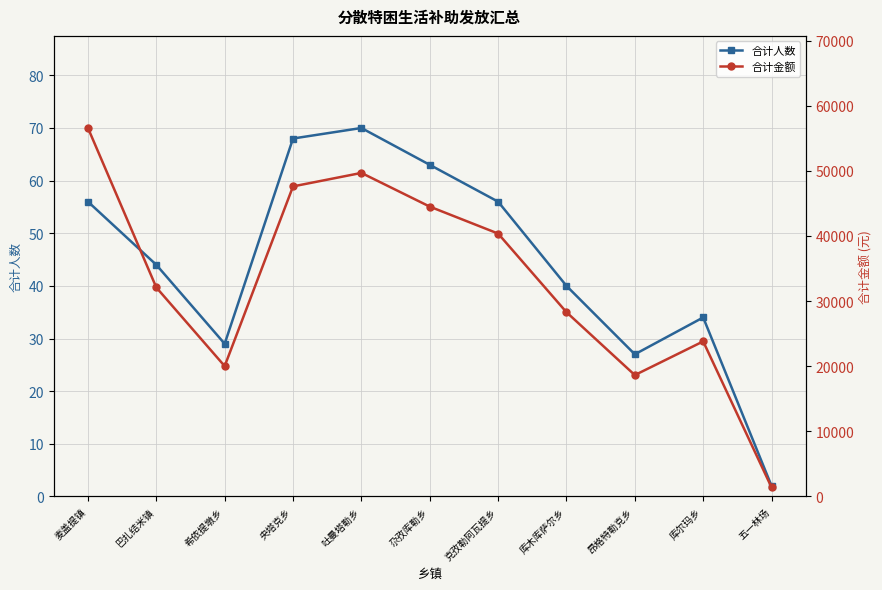

Which has a higher value, 五一林场 or 吐曼塔勒乡?

吐曼塔勒乡